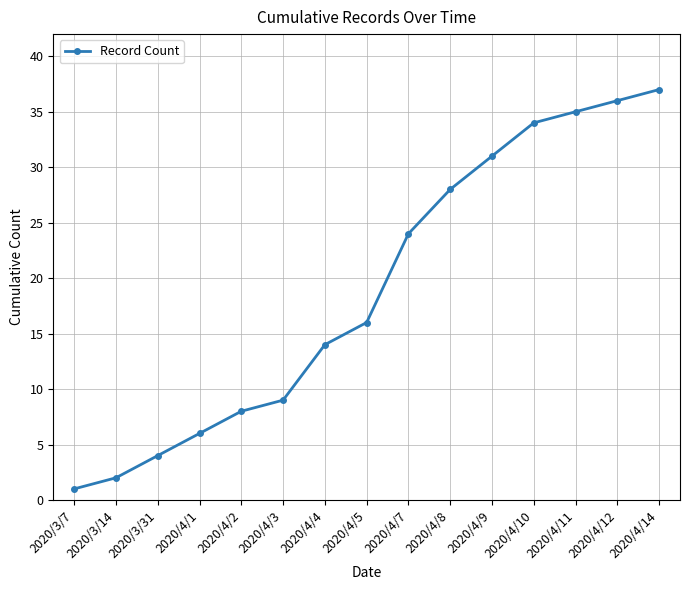

List the labels in order of value, largest first.

2020/4/14, 2020/4/12, 2020/4/11, 2020/4/10, 2020/4/9, 2020/4/8, 2020/4/7, 2020/4/5, 2020/4/4, 2020/4/3, 2020/4/2, 2020/4/1, 2020/3/31, 2020/3/14, 2020/3/7